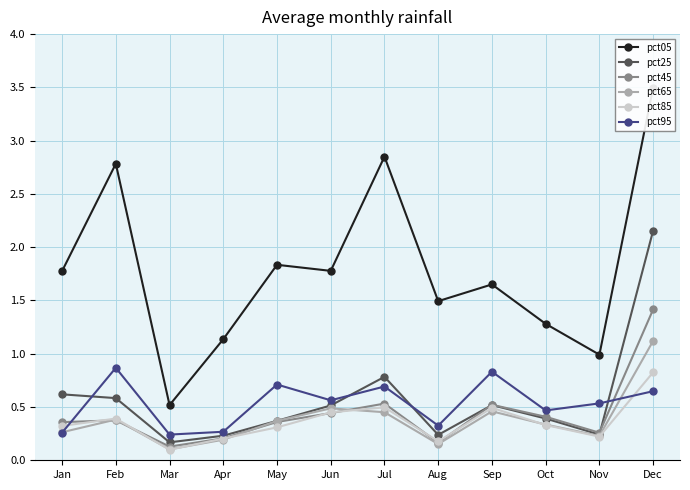

What are all the series names shown in the legend?

pct05, pct25, pct45, pct65, pct85, pct95